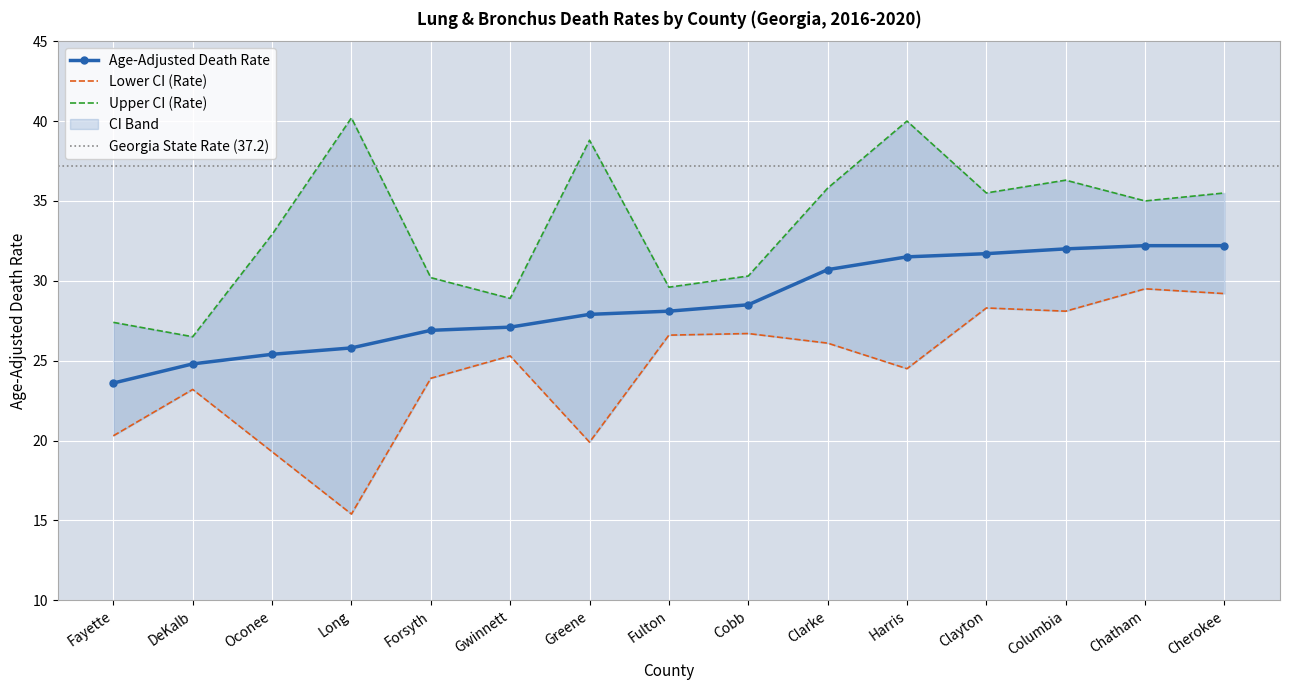

Is the value of Upper CI (Rate) at Long greater than the value of Lower CI (Rate) at DeKalb?

Yes